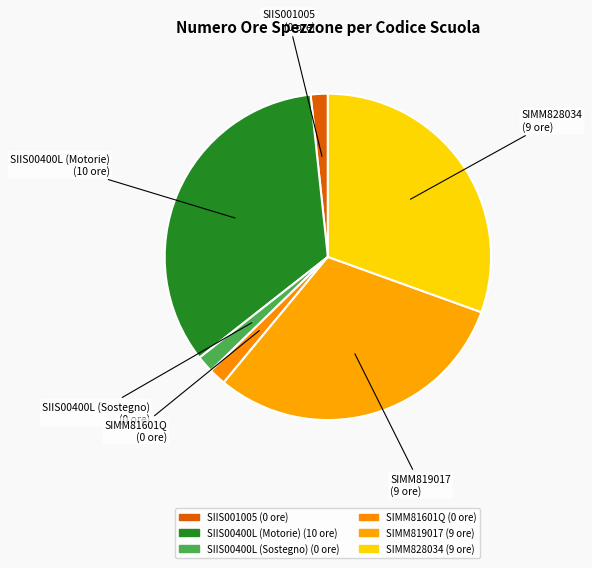

Rank the categories by value from lowest to highest.

SIIS001005, SIIS00400L (Sostegno), SIMM81601Q, SIMM819017, SIMM828034, SIIS00400L (Motorie)